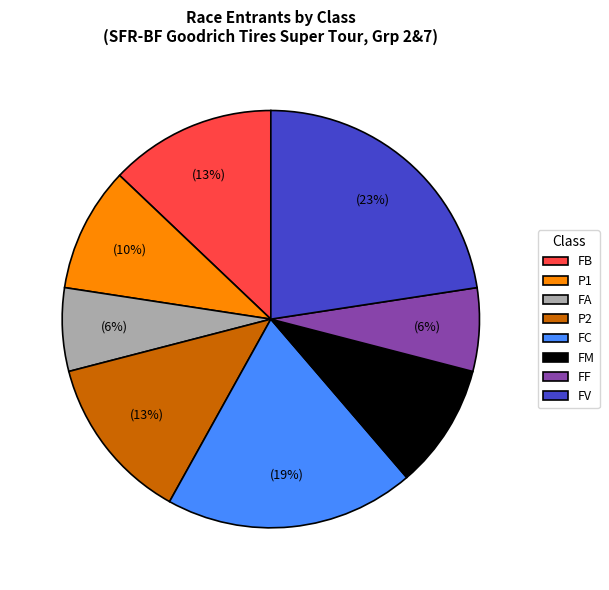

The P2 slice represents 24% of the pie. True or false?

False